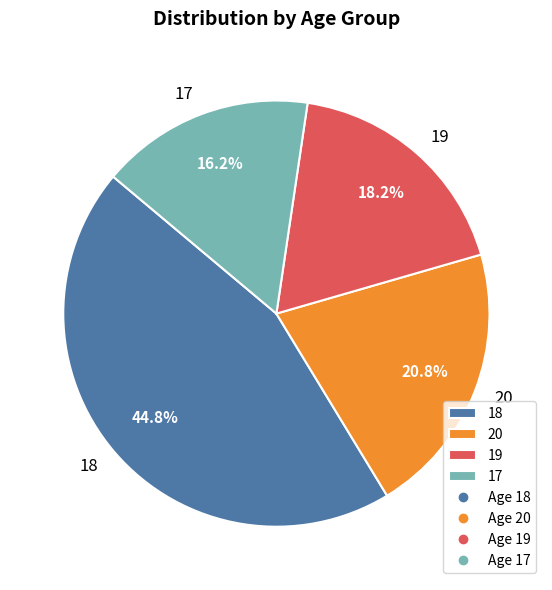

What is the ratio of the value at 17 to the value at 18?

0.4